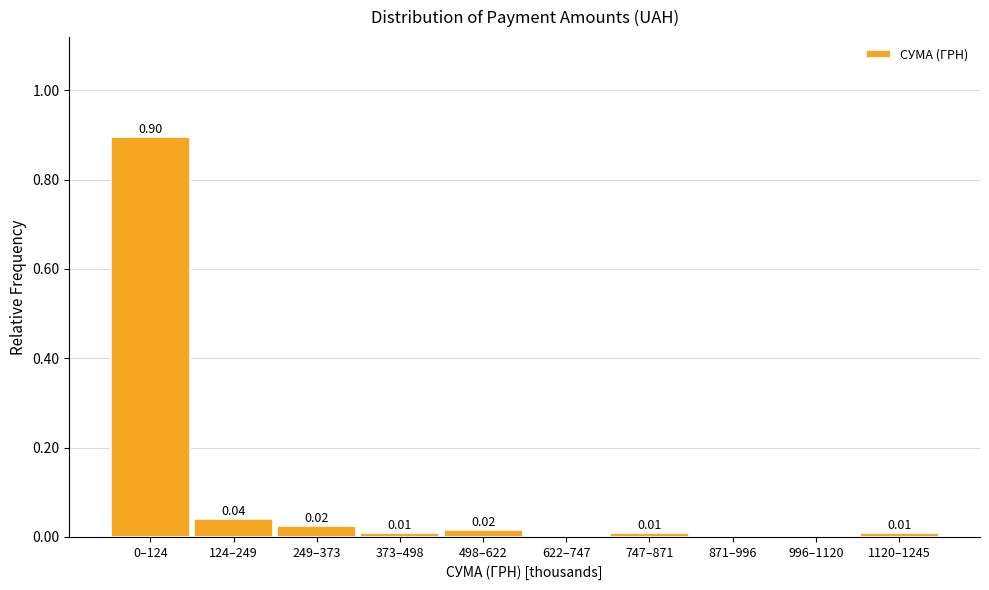

Which has a higher value, 871–996 or 747–871?

747–871